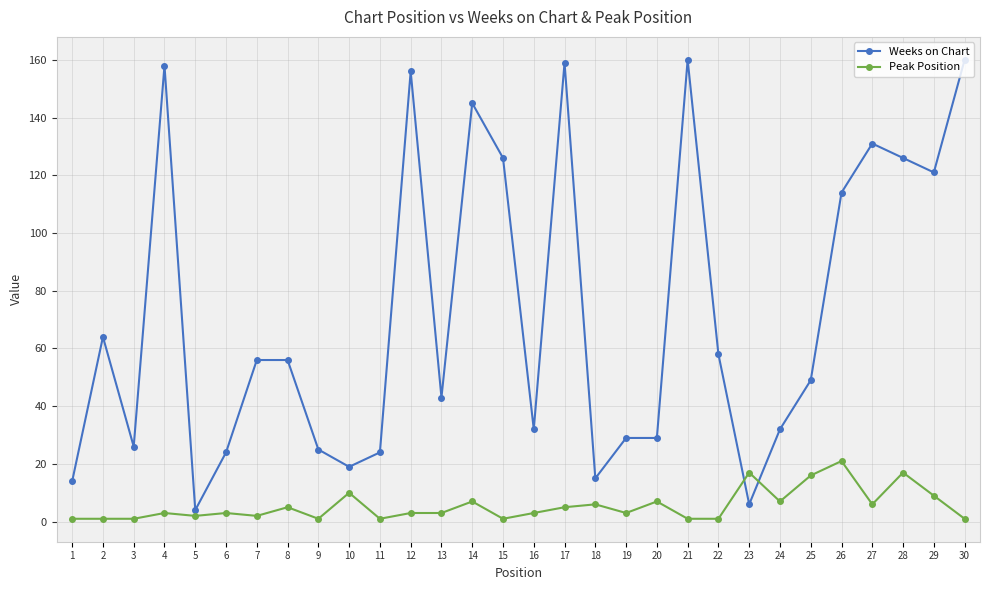

The Weeks on Chart series shows 168 at 15. True or false?

False